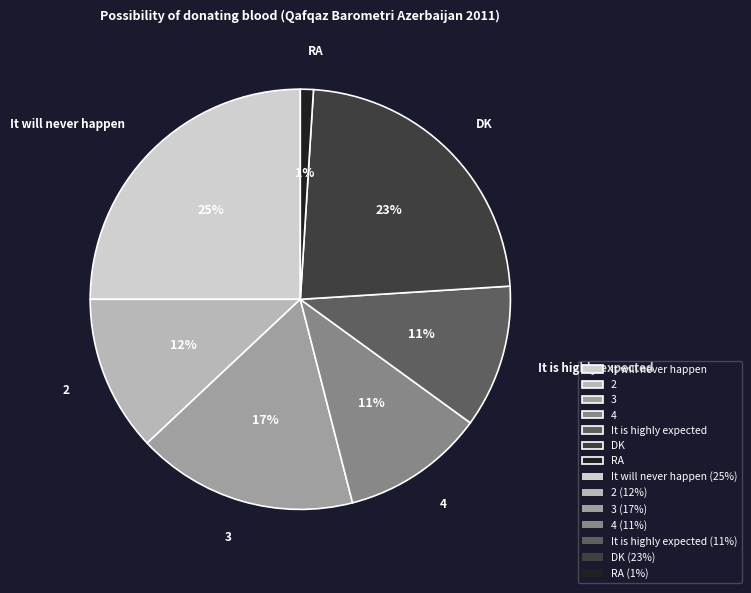

How many slices are in this pie chart?

7